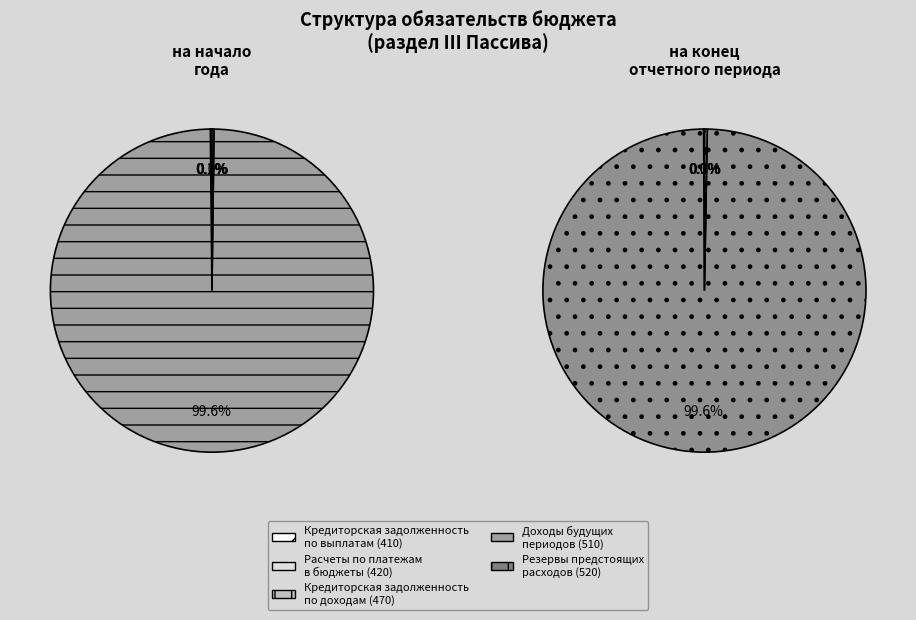

How many segments does this pie chart have?

5